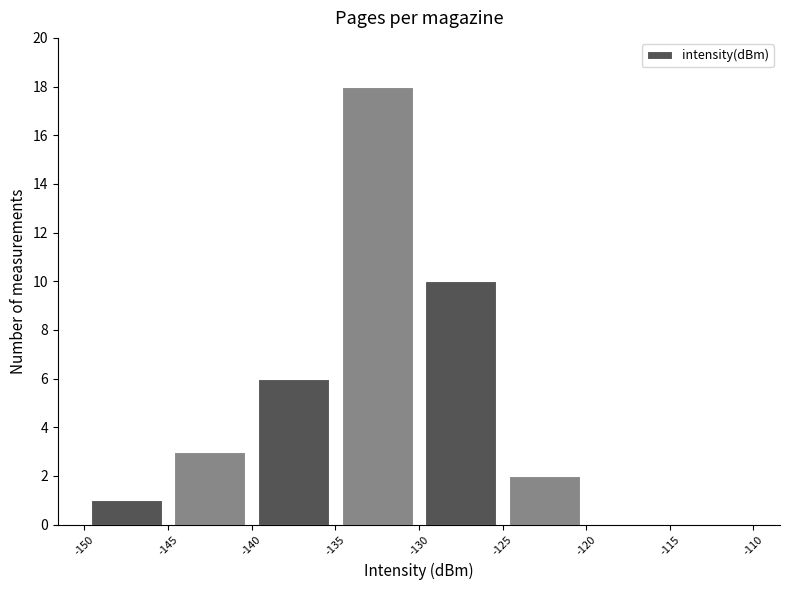

What is the height of the bar covering -125 to -120 on the x-axis? The values are not printed on the chart, so give them approximately, as read against the axis.

2